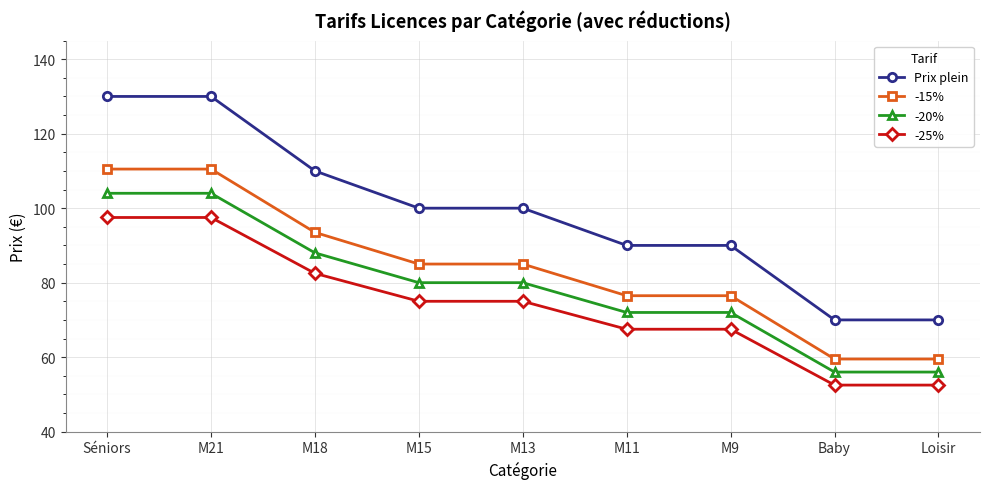

Reading left to right, transcribe all the data shown in this chart.

Prix plein: Séniors=130.0	M21=130.0	M18=110.0	M15=100.0	M13=100.0	M11=90.0	M9=90.0	Baby=70.0	Loisir=70.0
-15%: Séniors=110.5	M21=110.5	M18=93.5	M15=85.0	M13=85.0	M11=76.5	M9=76.5	Baby=59.5	Loisir=59.5
-20%: Séniors=104.0	M21=104.0	M18=88.0	M15=80.0	M13=80.0	M11=72.0	M9=72.0	Baby=56.0	Loisir=56.0
-25%: Séniors=97.5	M21=97.5	M18=82.5	M15=75.0	M13=75.0	M11=67.5	M9=67.5	Baby=52.5	Loisir=52.5